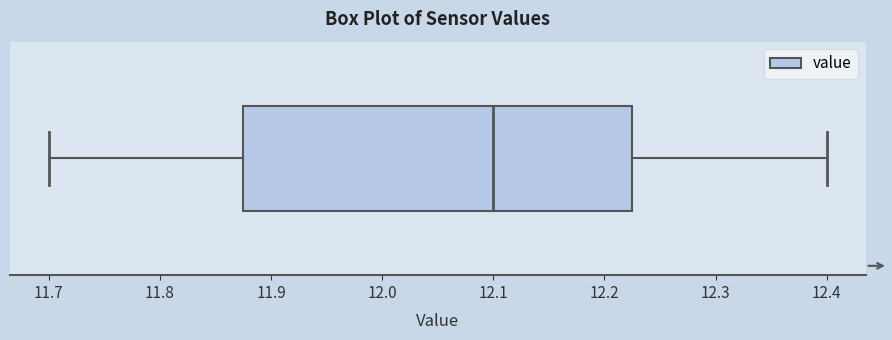

Transcribe this box plot: give where the median line is, the range the box spans, and where the two whiskers end, as read against the x-axis. The values are not printed on the chart, so give them approximately, as read against the axis.

median 12.10, box 11.88 to 12.23, whiskers 11.70 to 12.40